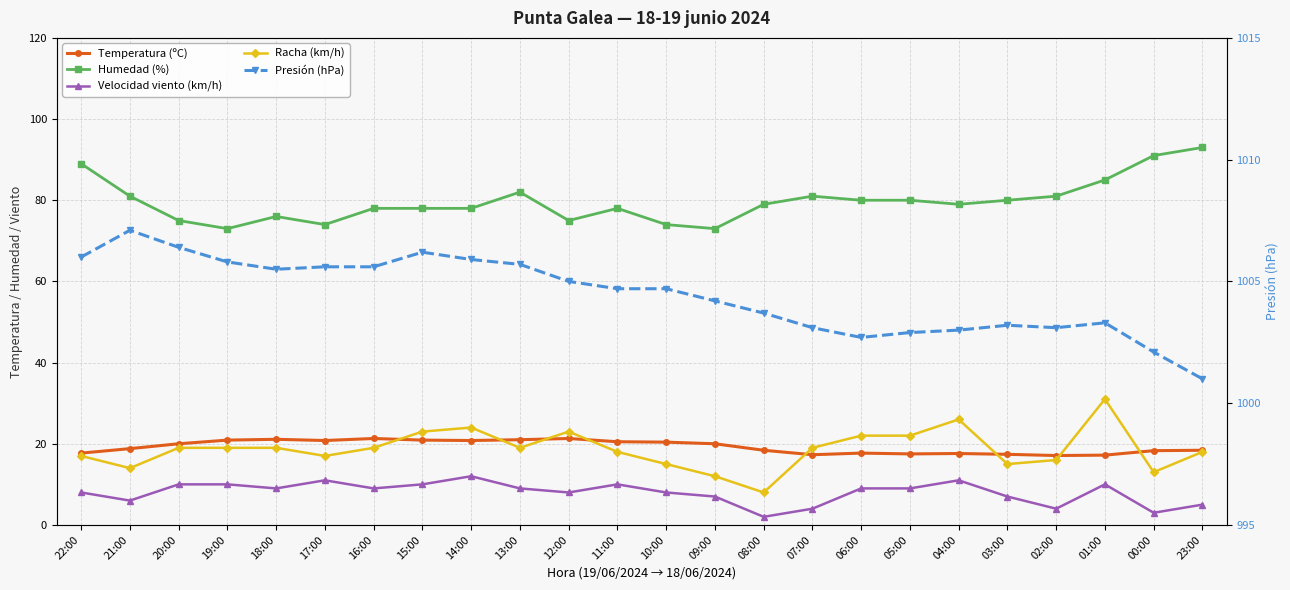

Is the value of Humedad (%) at 17:00 greater than the value of Presión (hPa) at 18:00?

No